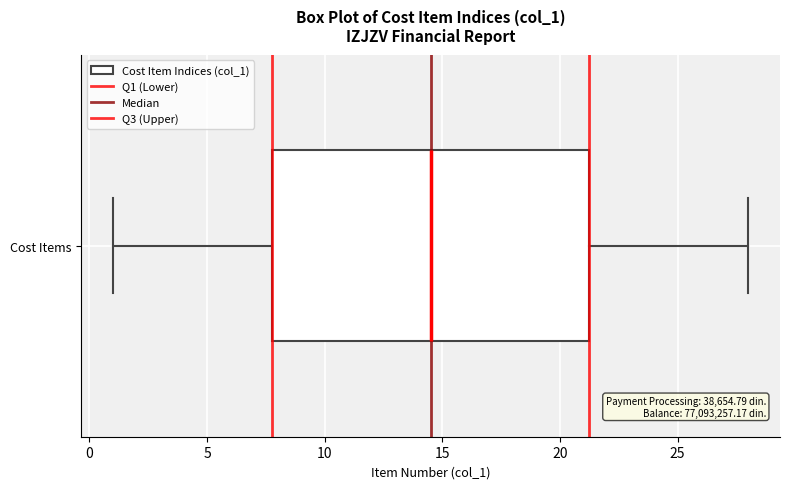

Transcribe this box plot: give where the median line is, the range the box spans, and where the two whiskers end, as read against the x-axis. The values are not printed on the chart, so give them approximately, as read against the axis.

median 14.5, box 8.0 to 21.5, whiskers 1.0 to 28.0